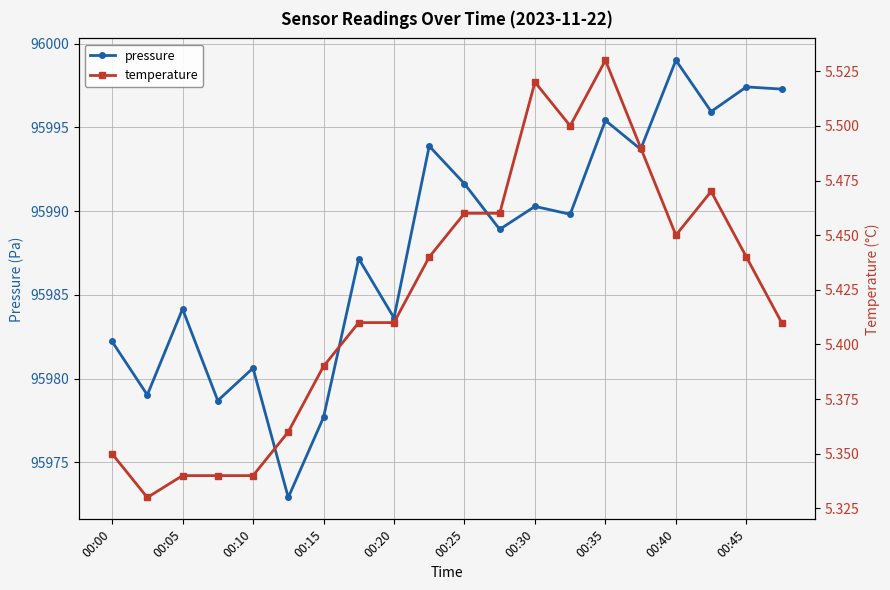

What is the highest value of the pressure series?

95999.0